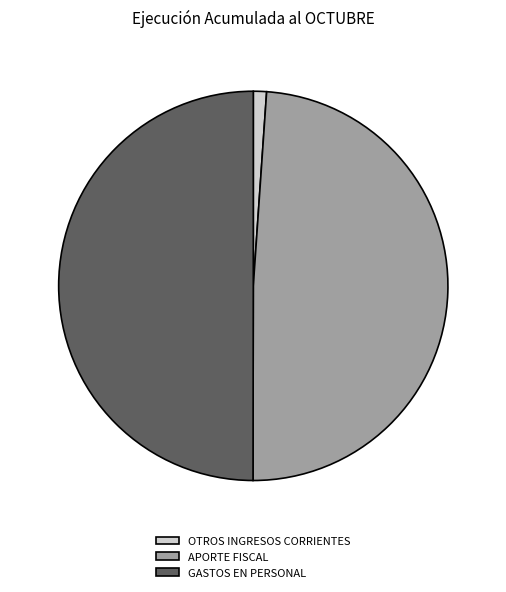

Does OTROS INGRESOS CORRIENTES account for over 50% of the chart?

No